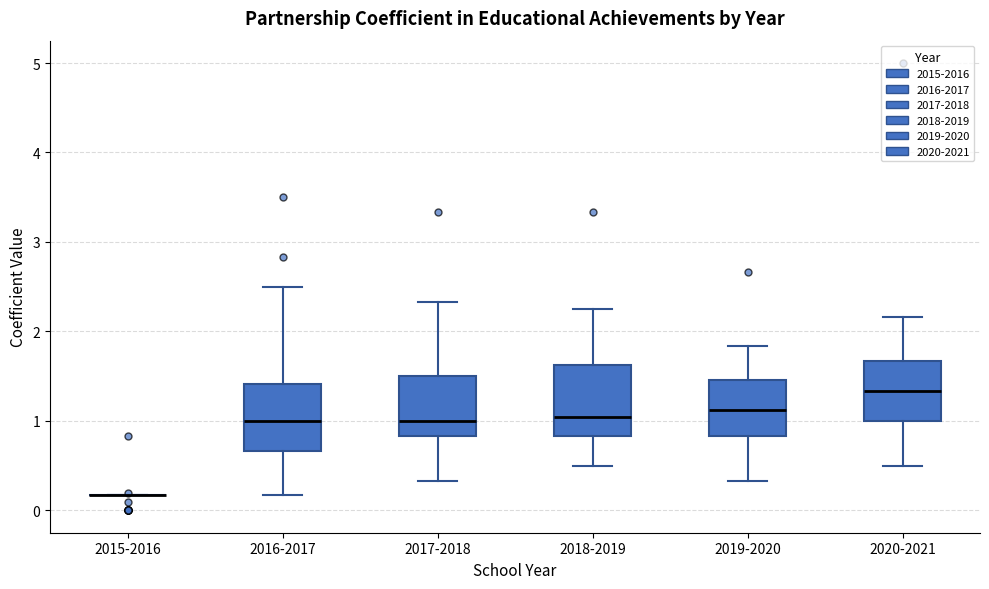

Reading left to right, read every box against the y-axis: the position of its median line, the range the box covers, and the ends of its whiskers. The values are not printed on the chart, so give them approximately, as read against the axis.

2015-2016: box collapsed to a line at 0.2, whiskers 0.2 to 0.2
2016-2017: median 1.0, box 0.7 to 1.4, whiskers 0.2 to 2.5
2017-2018: median 1.0, box 0.8 to 1.5, whiskers 0.3 to 2.3
2018-2019: median 1.0, box 0.8 to 1.6, whiskers 0.5 to 2.3
2019-2020: median 1.1, box 0.8 to 1.5, whiskers 0.3 to 1.8
2020-2021: median 1.3, box 1.0 to 1.7, whiskers 0.5 to 2.2